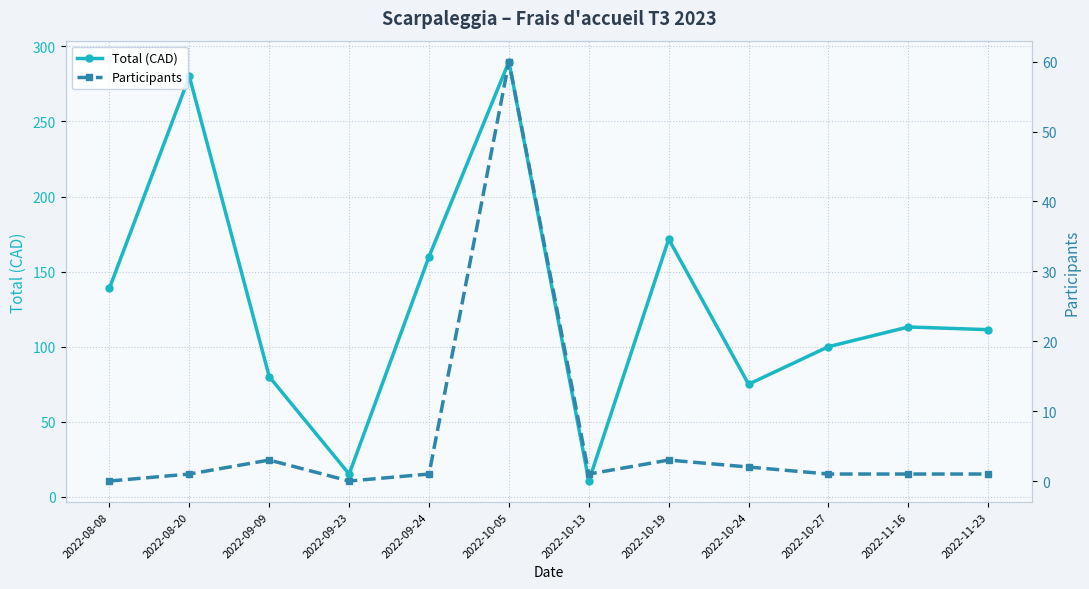

True or false: Total (CAD) and Participants intersect in this chart.

False